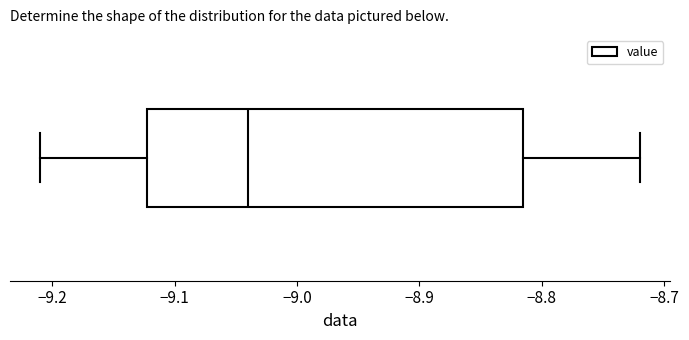

Transcribe this box plot: give where the median line is, the range the box spans, and where the two whiskers end, as read against the x-axis. The values are not printed on the chart, so give them approximately, as read against the axis.

median -9.04, box -9.12 to -8.81, whiskers -9.21 to -8.72